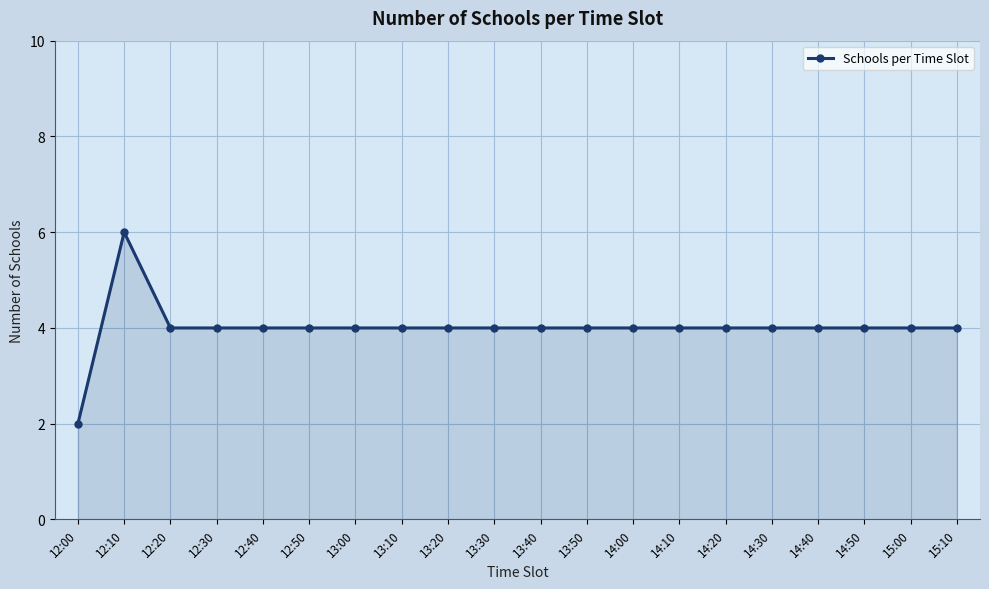

Approximately how many times larger is the value at 14:10 compared to 14:30?

1.0